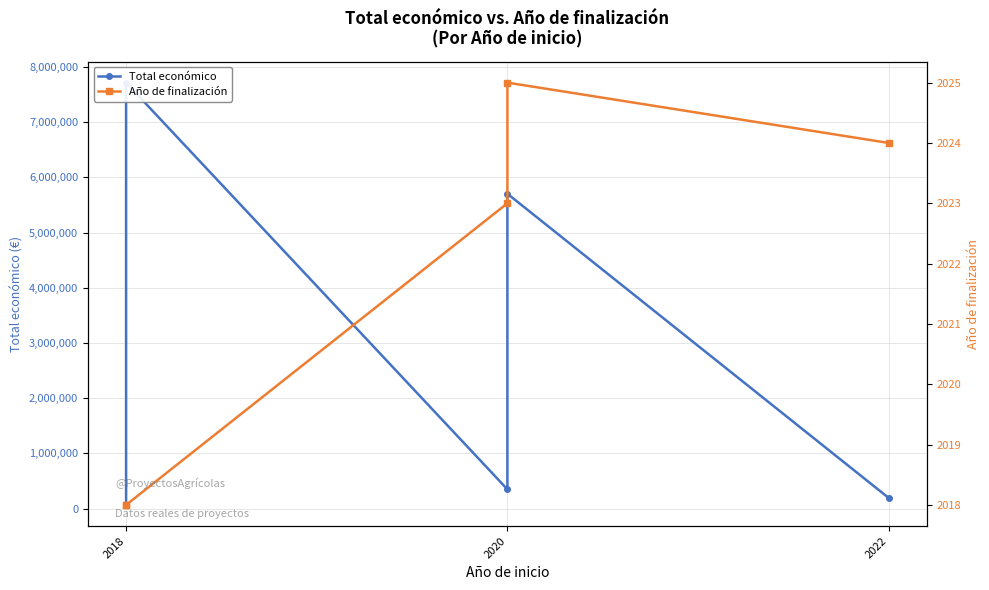

The Año de finalización series shows 3273 at 2022. True or false?

False